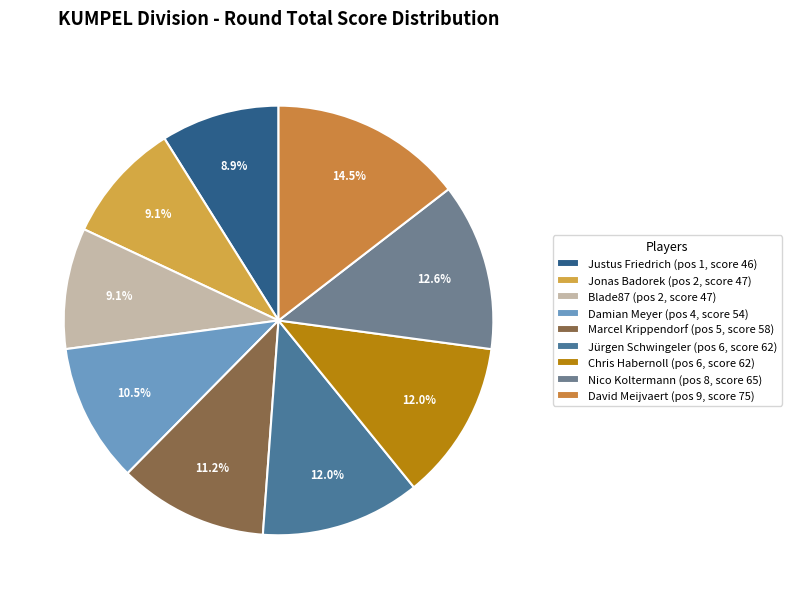

Which category has the biggest portion of the pie?

David Meijvaert